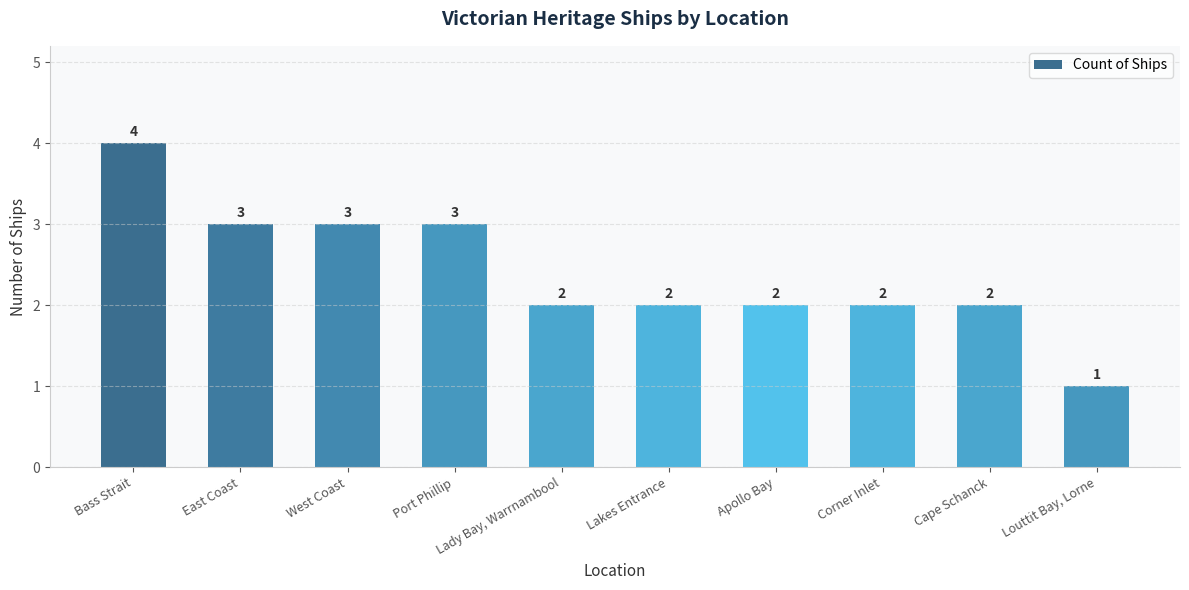

Reading right to left, what are all the values shown in this chart?

Louttit Bay, Lorne=1	Cape Schanck=2	Corner Inlet=2	Apollo Bay=2	Lakes Entrance=2	Lady Bay, Warrnambool=2	Port Phillip=3	West Coast=3	East Coast=3	Bass Strait=4